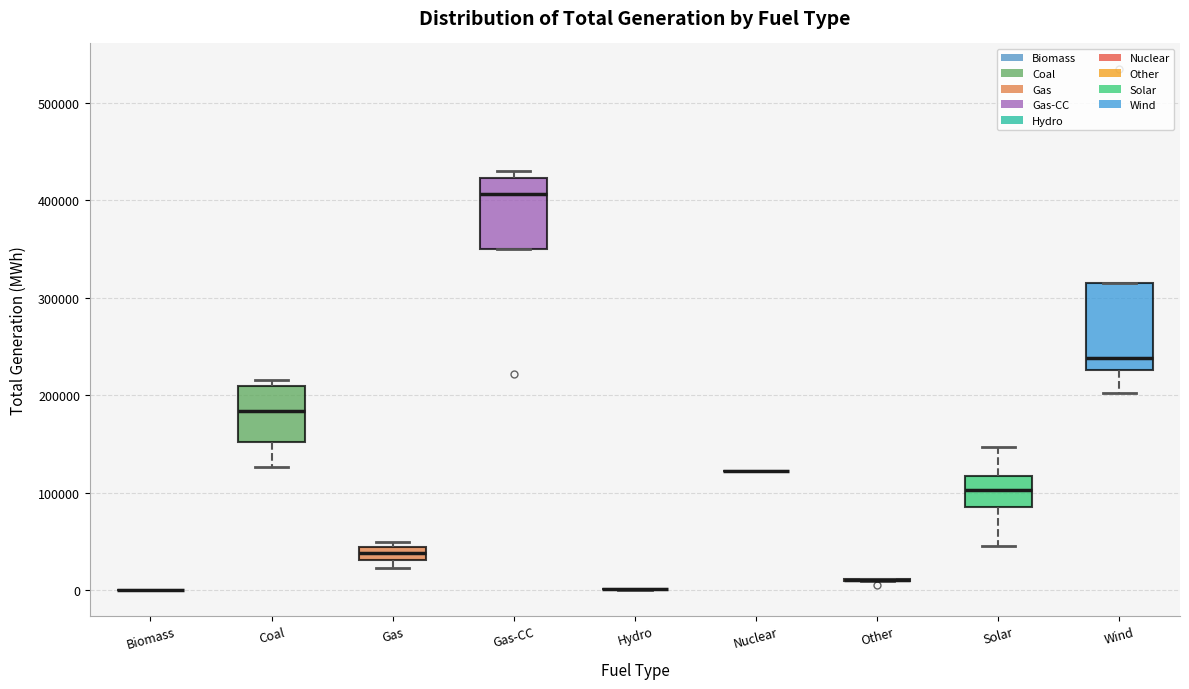

Where is the upper edge of the box for Gas-CC on the y-axis? The values are not printed on the chart, so give them approximately, as read against the axis.

420000